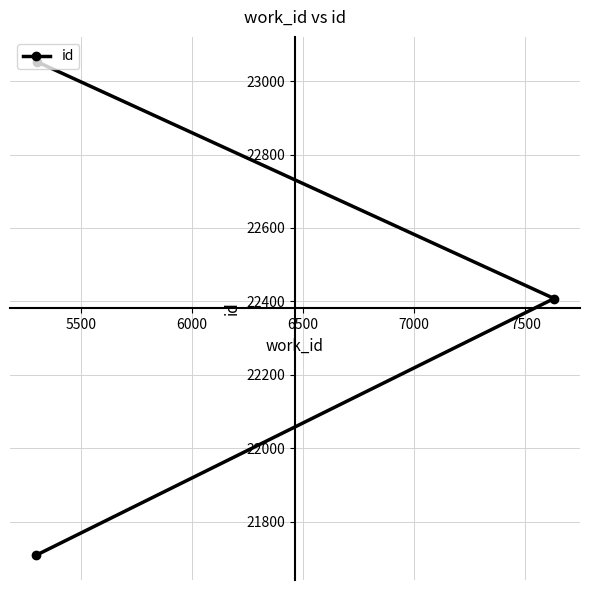

What is the difference between the second highest and minimum values?

699